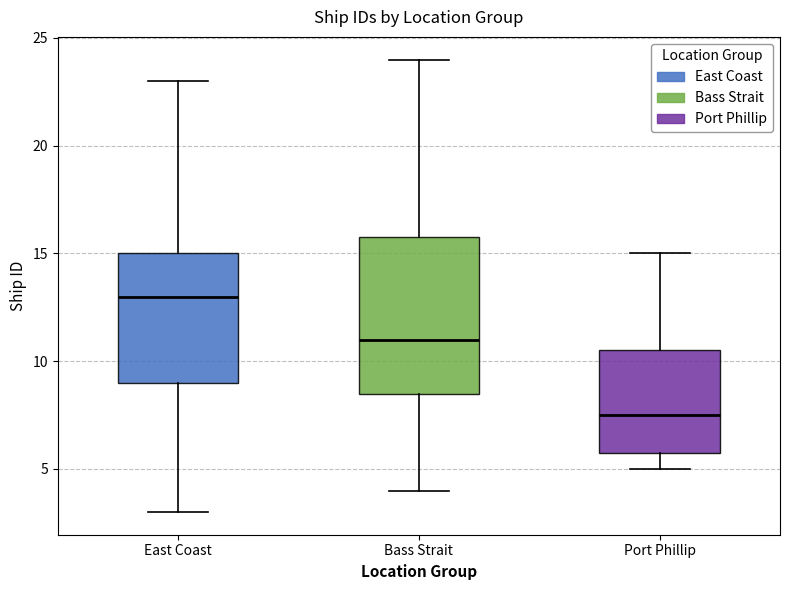

Reading left to right, transcribe this box plot: for each box, give where its median line is, the range the box spans, and where its two whiskers end, as read against the y-axis. The values are not printed on the chart, so give them approximately, as read against the axis.

East Coast: median 13.0, box 9.0 to 15.0, whiskers 3.0 to 23.0
Bass Strait: median 11.0, box 8.5 to 16.0, whiskers 4.0 to 24.0
Port Phillip: median 7.5, box 6.0 to 10.5, whiskers 5.0 to 15.0